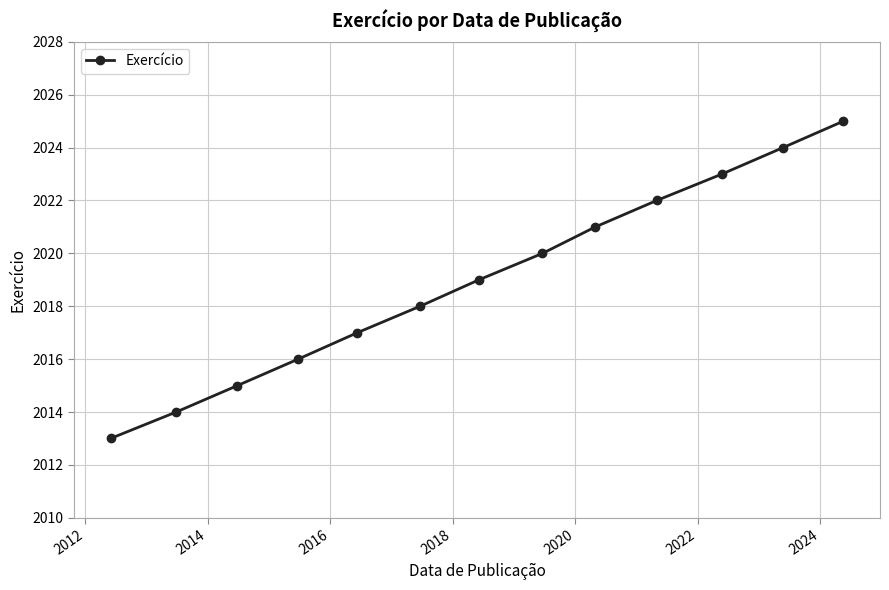

True or false: there are more than 2 points higher than both neighbors.

False